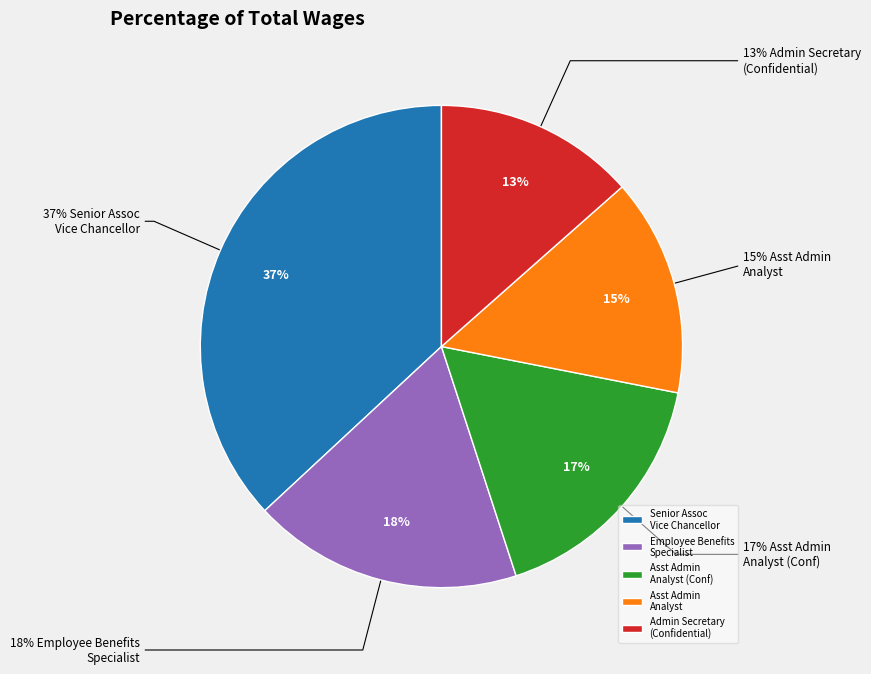

Is there any slice that represents more than half of the pie?

No